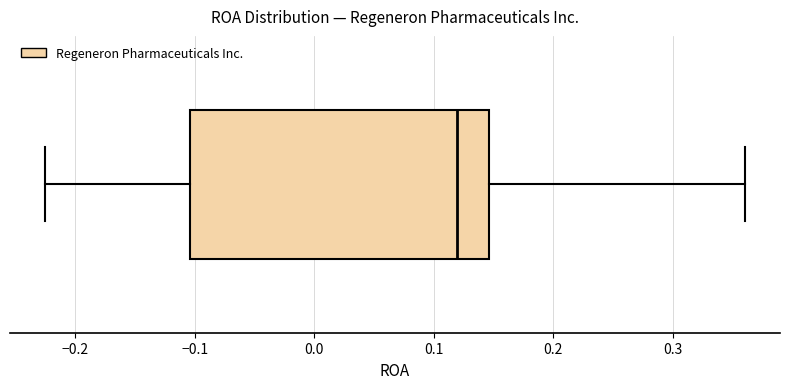

Transcribe this box plot: give where the median line is, the range the box spans, and where the two whiskers end, as read against the x-axis. The values are not printed on the chart, so give them approximately, as read against the axis.

median 0.12, box -0.10 to 0.15, whiskers -0.23 to 0.36